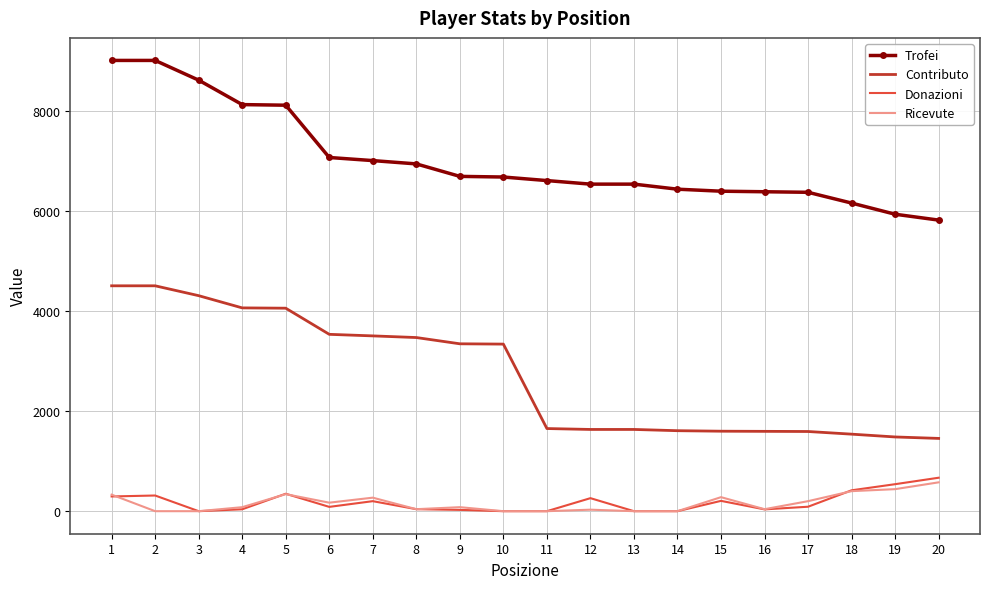

What is the difference between the Ricevute values at 7 and 6?

100